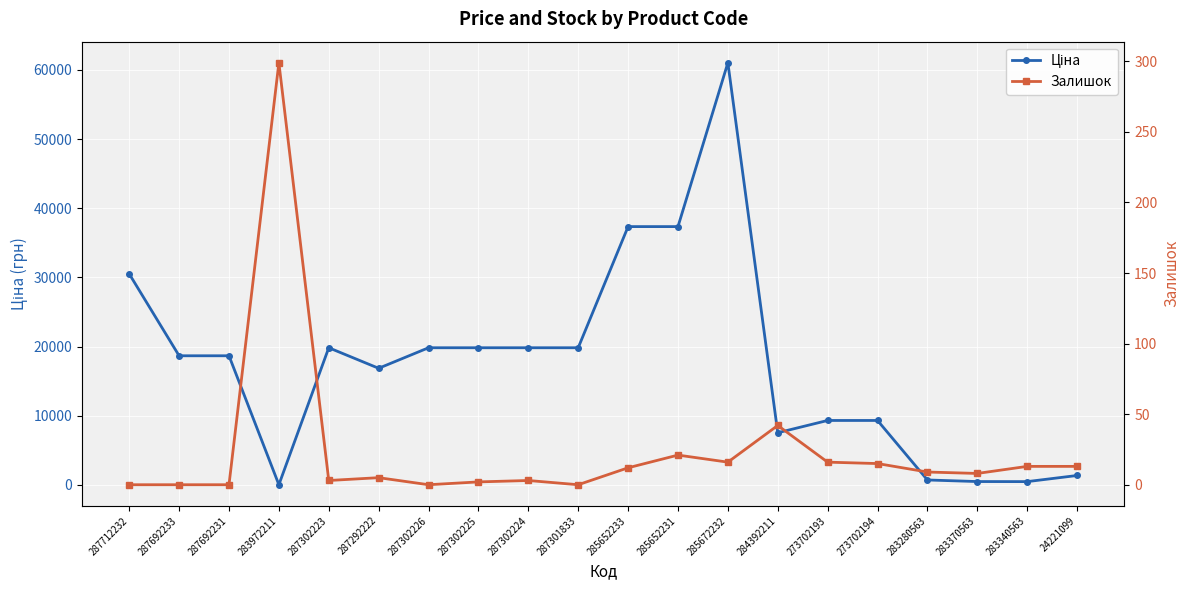

What is the difference between the highest and lowest values at 273702194?

9306.4